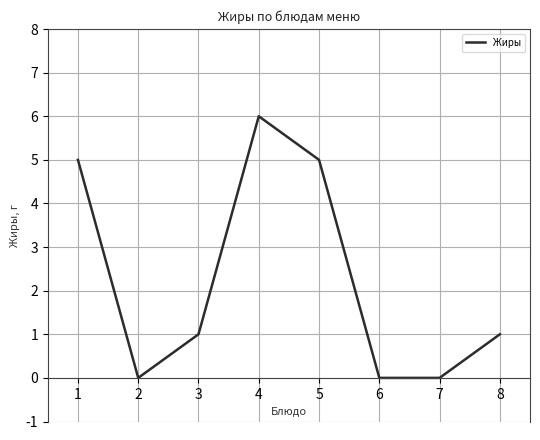

How many interior local peaks (higher than both neighbors) does the data have?

1